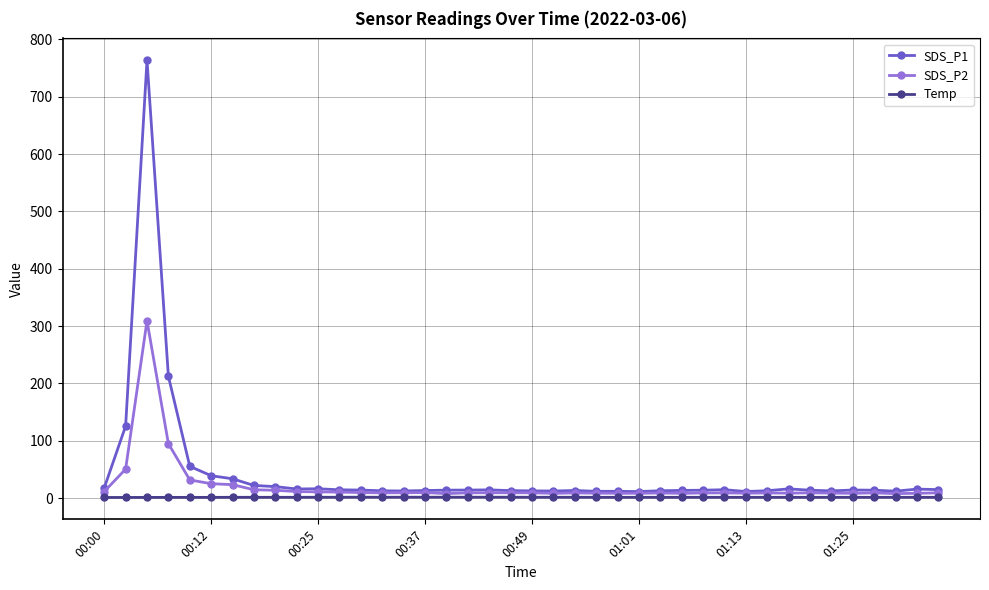

Is this an area chart (filled region under the line)?

No